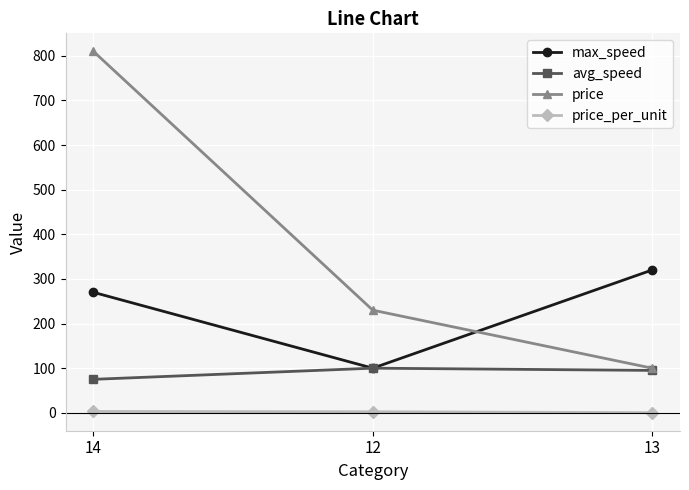

Does the chart have visible grid lines?

Yes